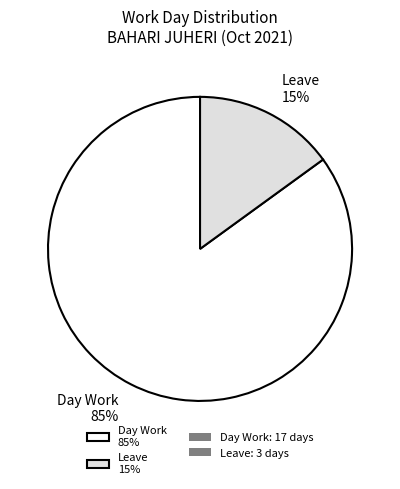

Which category has the biggest portion of the pie?

Day Work 85%